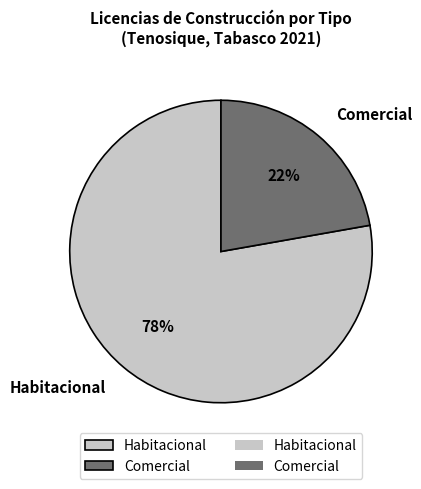

Which category has the smallest portion of the pie?

Comercial